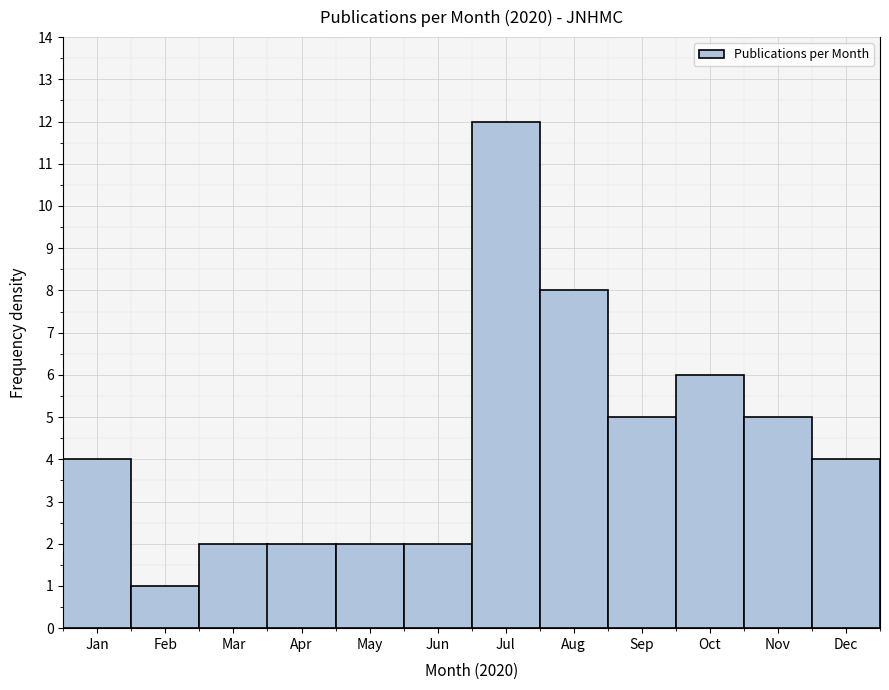

Reading left to right, extract all data points from this chart.

Jan=4	Feb=1	Mar=2	Apr=2	May=2	Jun=2	Jul=12	Aug=8	Sep=5	Oct=6	Nov=5	Dec=4